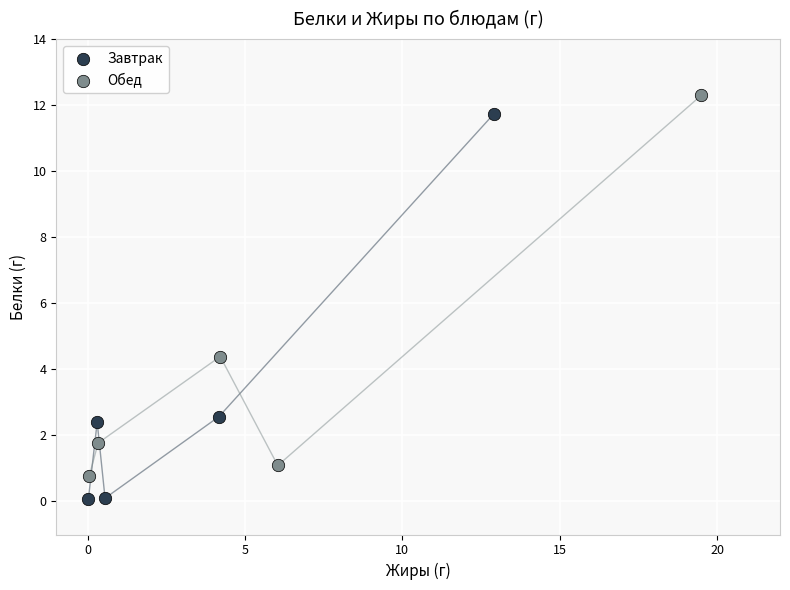

What are all the series names shown in the legend?

Завтрак, Обед